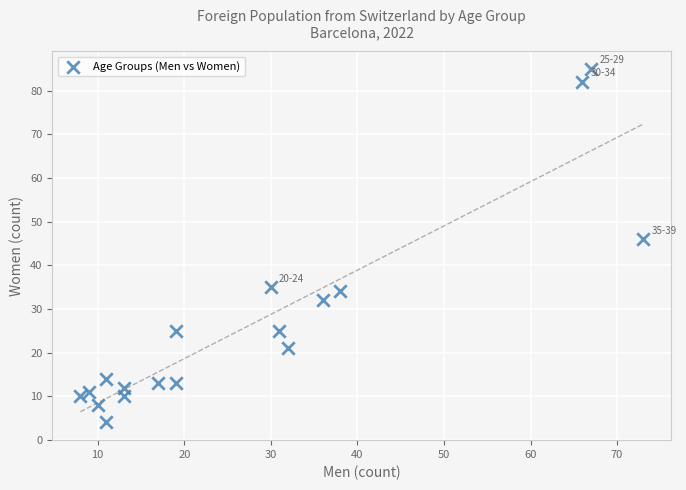

What is the range of X values (max minus min)?

65